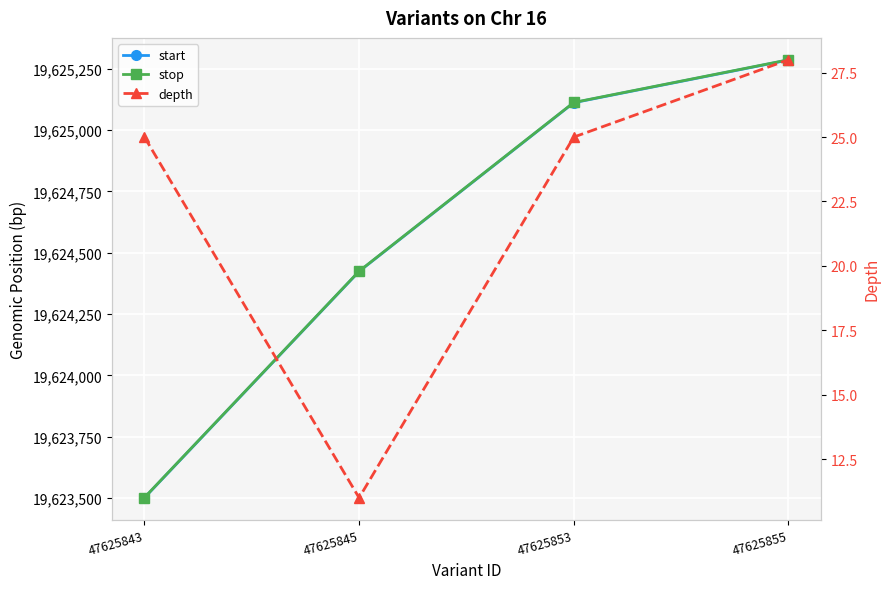

Which label corresponds to the largest value in the chart?

47625855